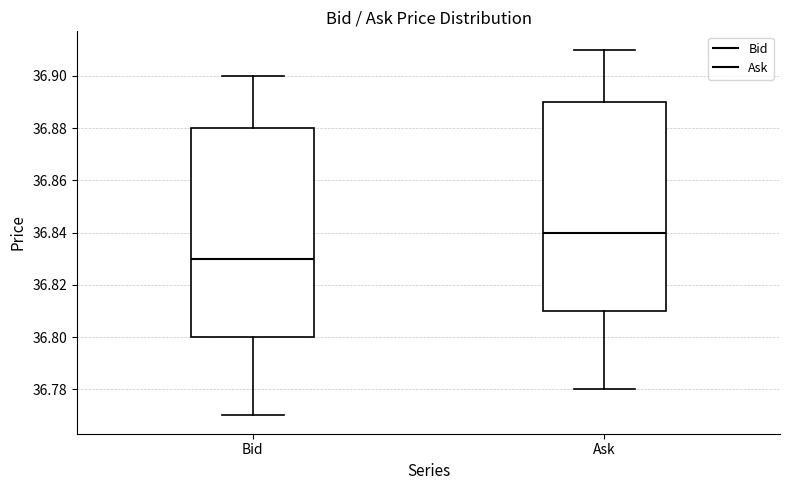

Which box has the highest median line?

Ask